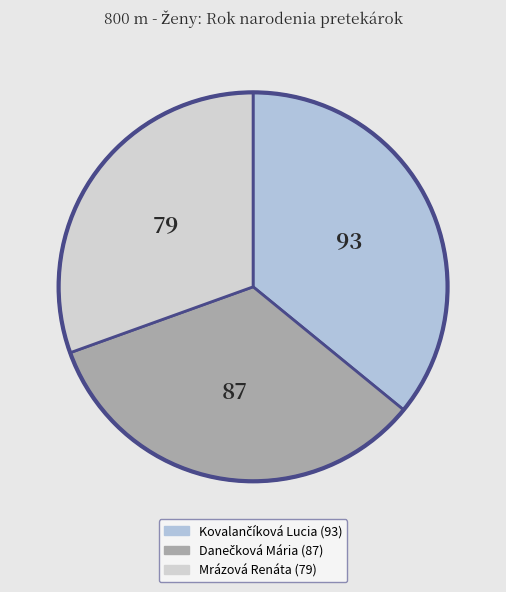

To the nearest percent, what is the difference between the Kovalančíková Lucia and Mrázová Renáta slice percentages?

5%